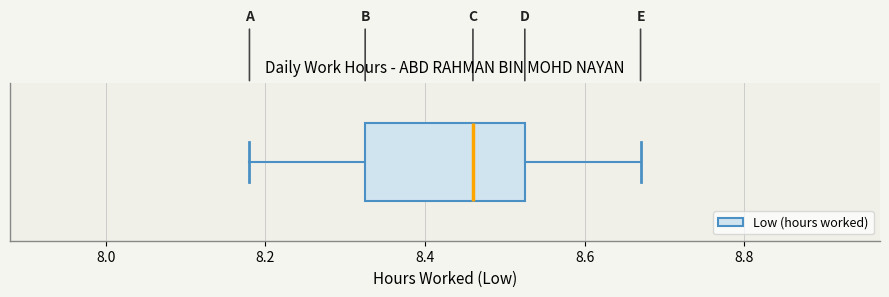

Where is the right edge of the box on the x-axis? The values are not printed on the chart, so give them approximately, as read against the axis.

8.52